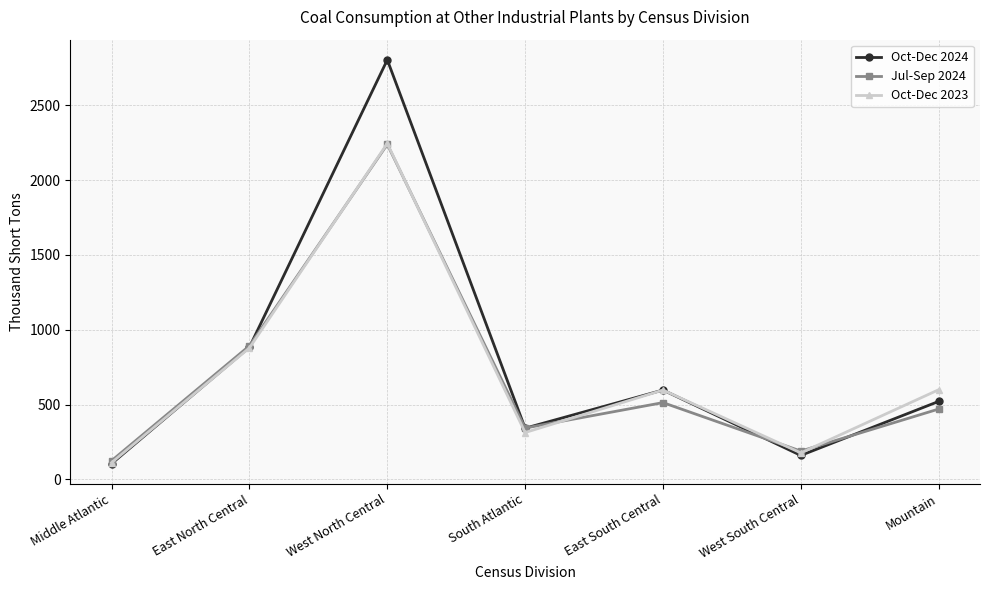

How many data points does each series have?

7